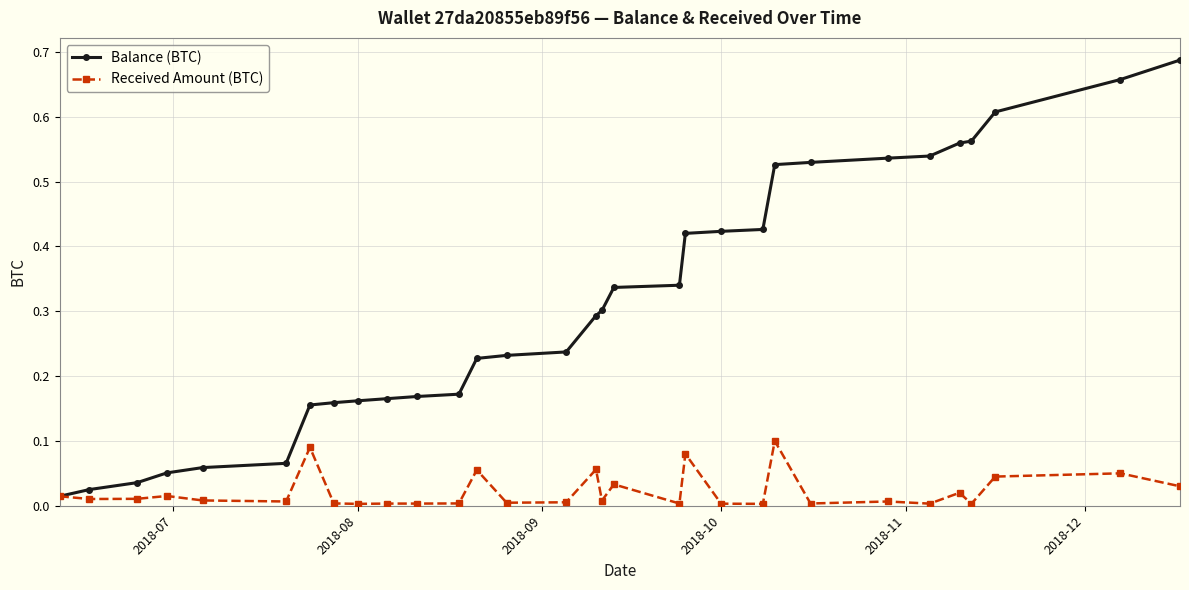

What are all the series names shown in the legend?

Balance (BTC), Received Amount (BTC)